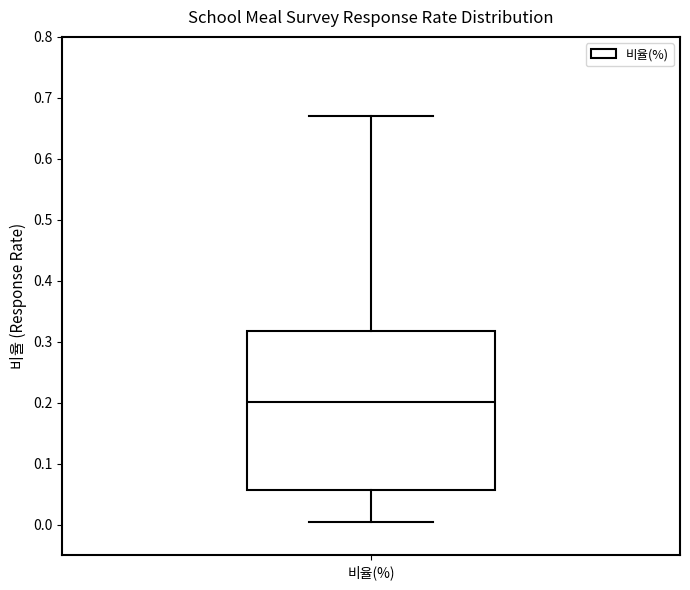

Where is the lower edge of the box for 비율(%) on the y-axis? The values are not printed on the chart, so give them approximately, as read against the axis.

0.06